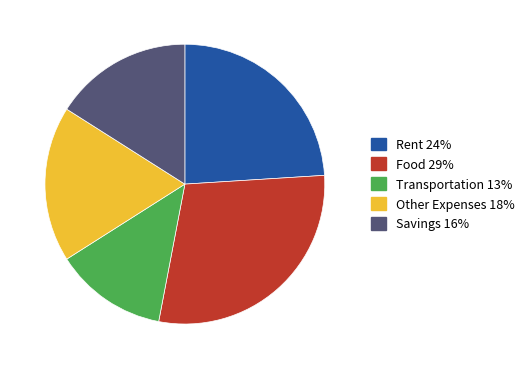

Rank the categories by value from lowest to highest.

Transportation 13%, Savings 16%, Other Expenses 18%, Rent 24%, Food 29%